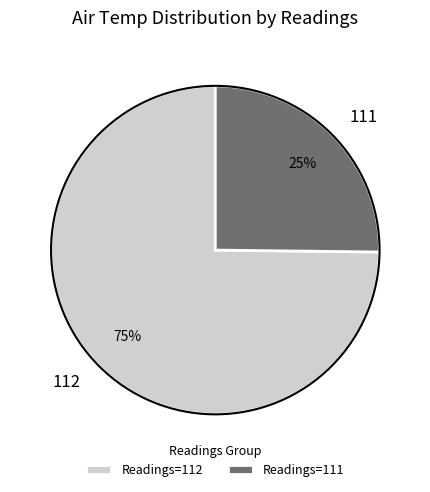

The 112 slice represents 80% of the pie. True or false?

False